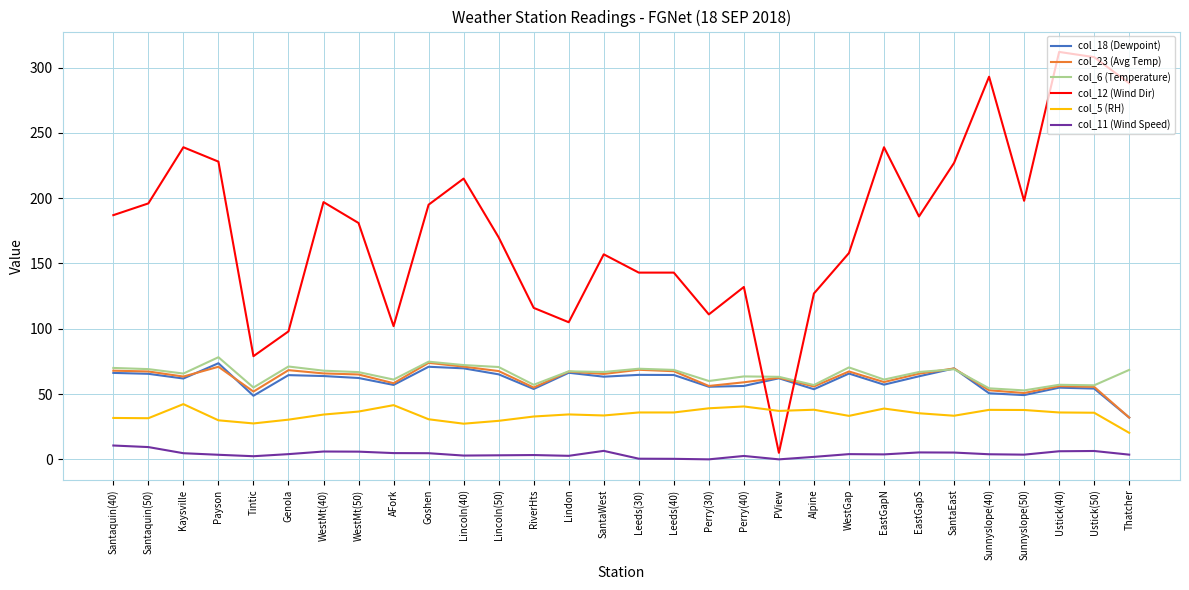

What is the maximum value for col_18 (Dewpoint)?

73.6